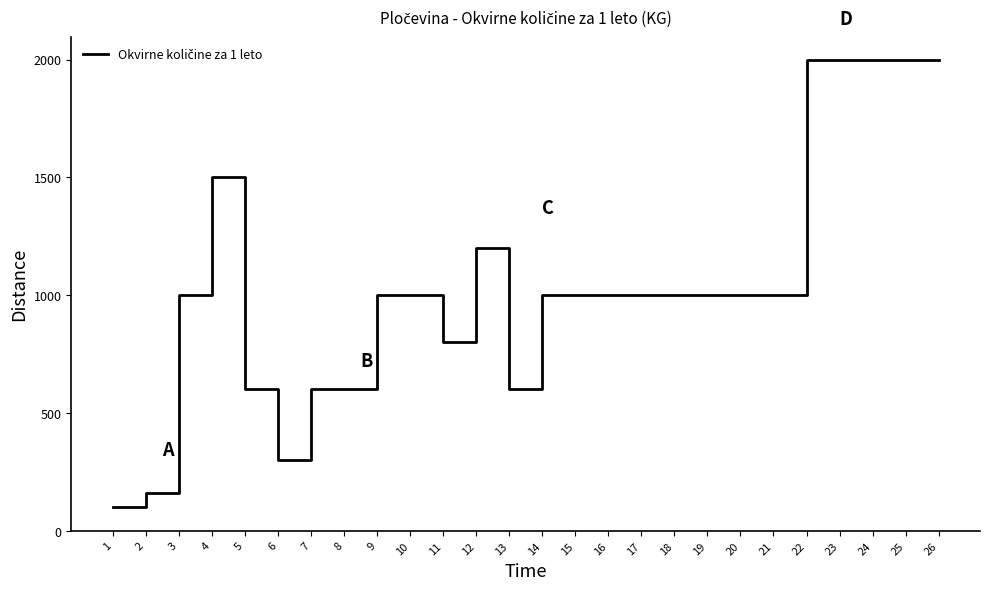

How many lines are shown in the chart?

1